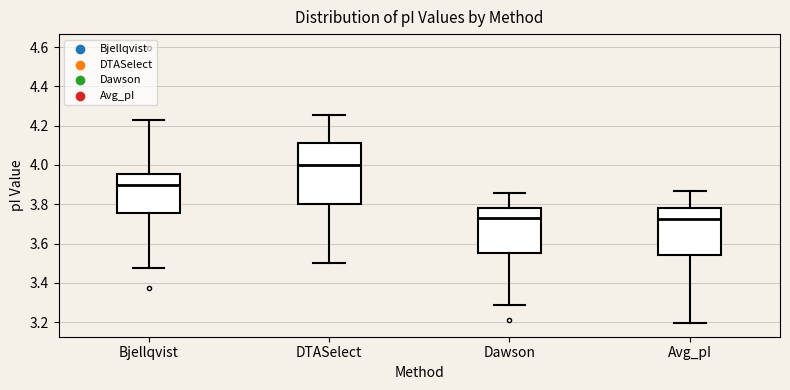

Which box has the highest median line?

DTASelect